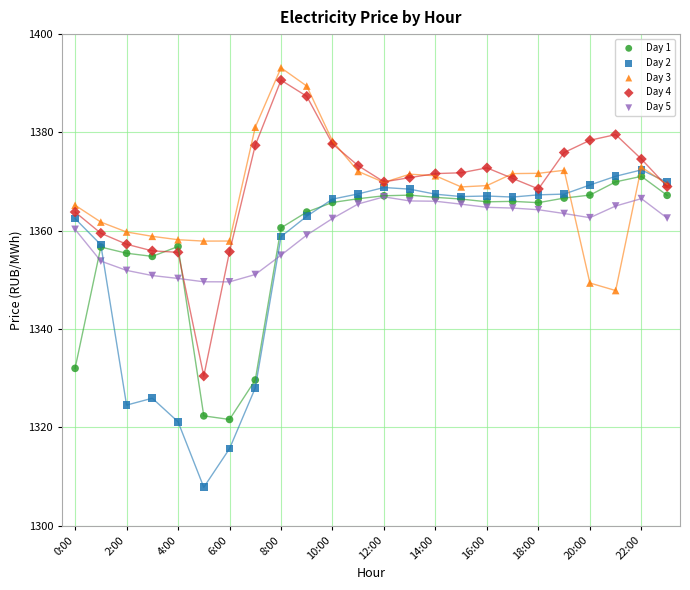

What are all the series names shown in the legend?

Day 1, Day 2, Day 3, Day 4, Day 5